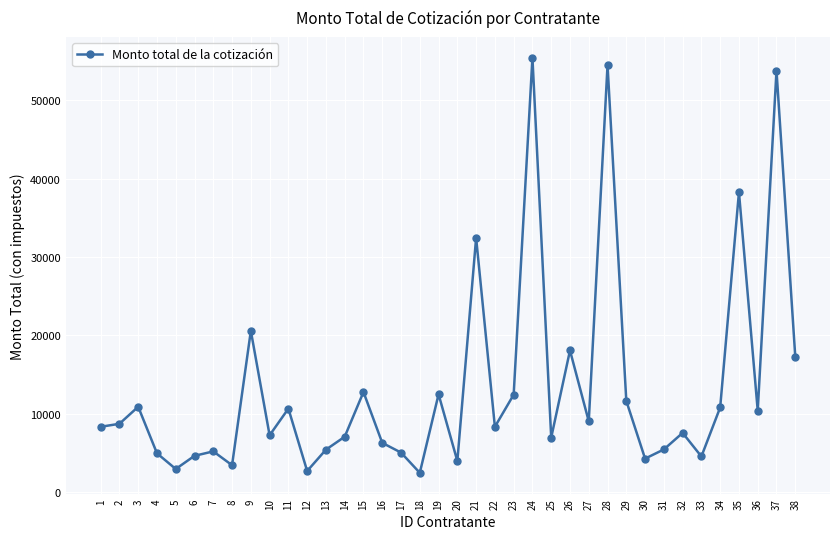

Does the chart have visible grid lines?

Yes